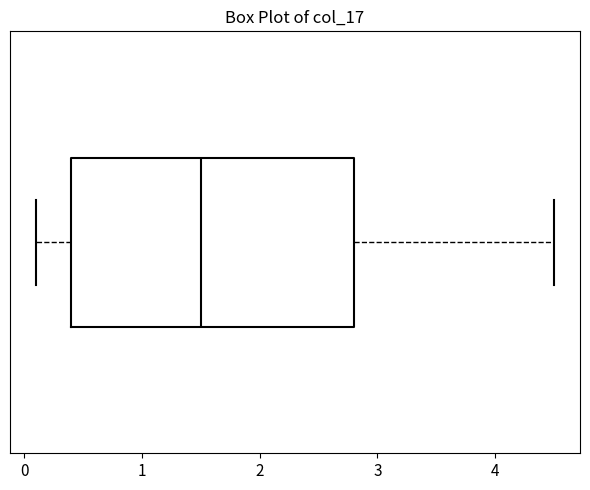

Read this box plot against the x-axis: the position of the median line, the range covered by the box, and the ends of both whiskers. The values are not printed on the chart, so give them approximately, as read against the axis.

median 1.5, box 0.4 to 2.8, whiskers 0.1 to 4.5